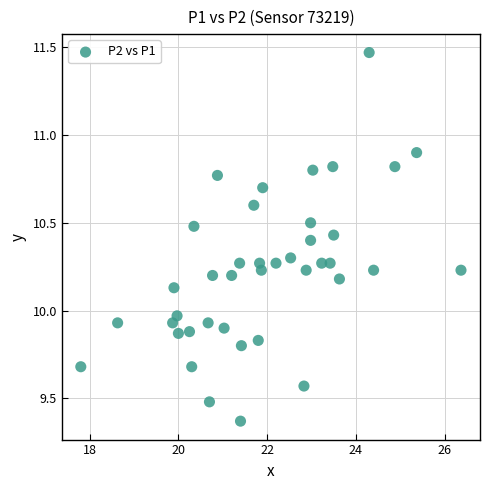

What is the range of X values (max minus min)?

8.6